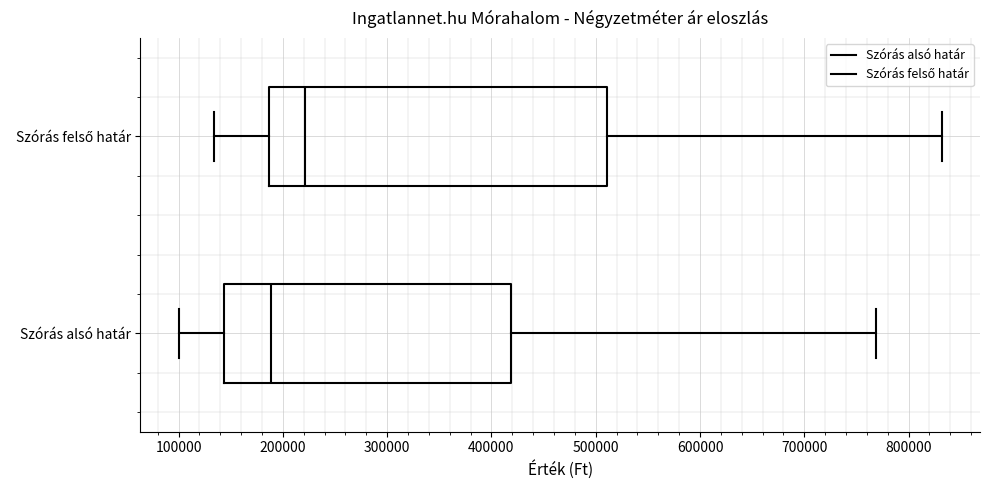

Comparing the boxes themselves (not the whiskers), which one is the widest?

Szórás felső határ